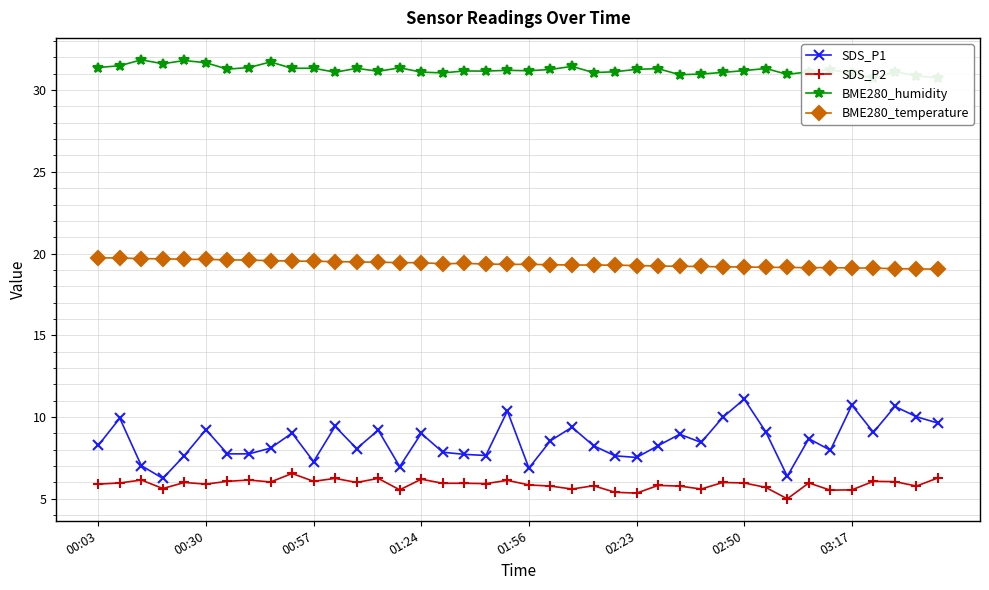

True or false: SDS_P2 has more than 0 points higher than both neighbors.

True